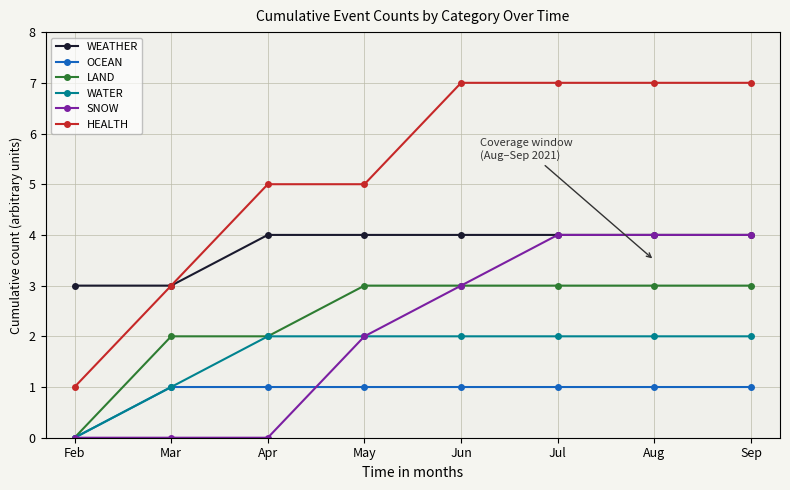

Which series has the largest total across all categories?

HEALTH